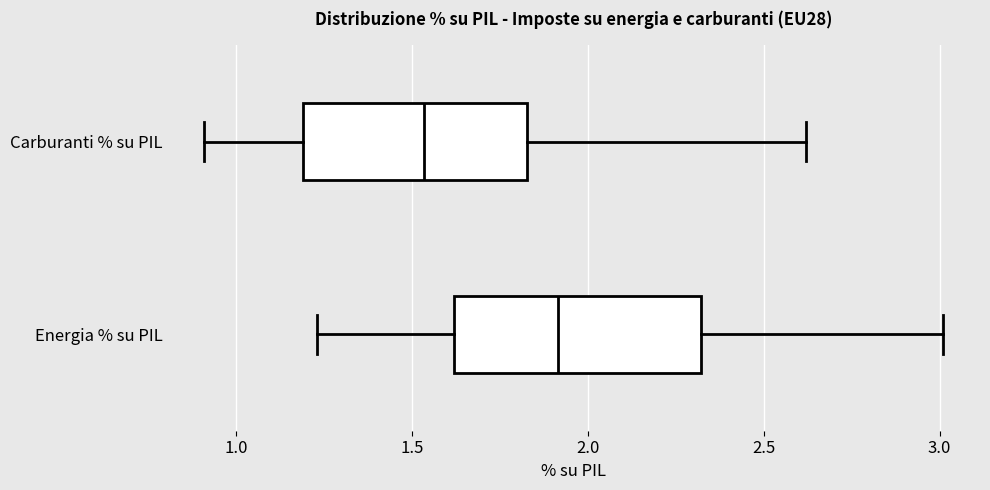

Reading bottom to top, read every box against the x-axis: the position of its median line, the range the box covers, and the ends of its whiskers. The values are not printed on the chart, so give them approximately, as read against the axis.

Energia % su PIL: median 1.90, box 1.60 to 2.30, whiskers 1.25 to 3.00
Carburanti % su PIL: median 1.55, box 1.20 to 1.85, whiskers 0.90 to 2.60